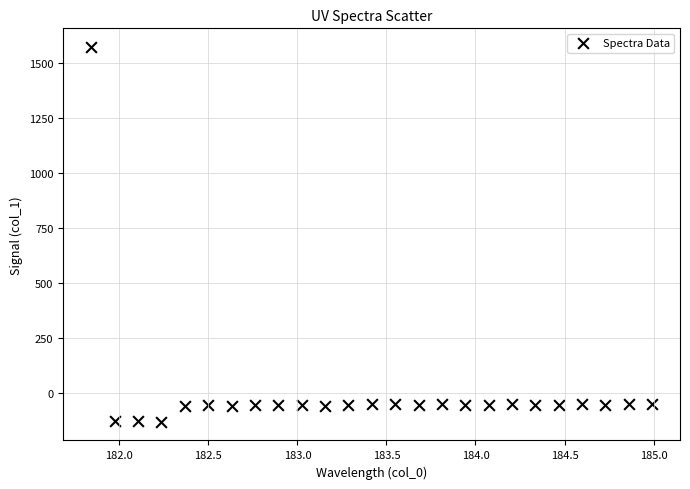

What is the range of Y values (max minus min)?

1700.4